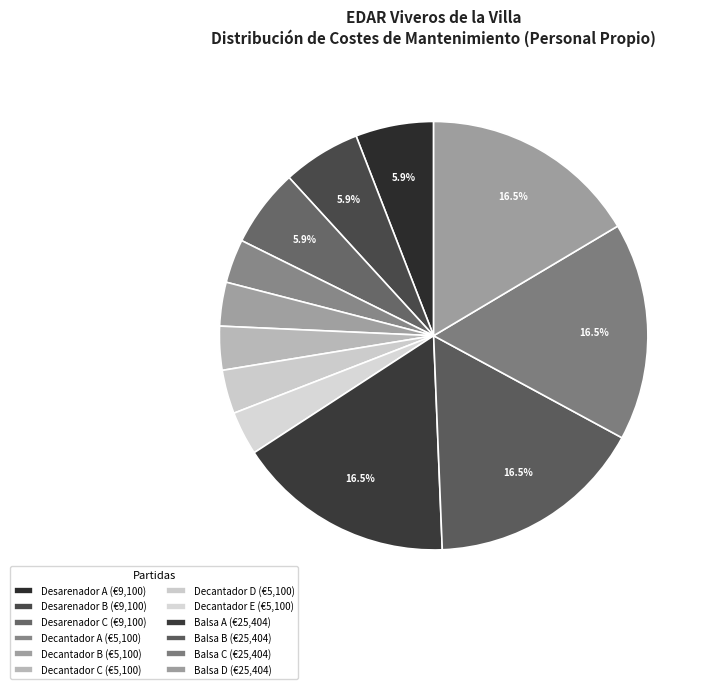

To the nearest percent, what is the average slice percentage?

8%